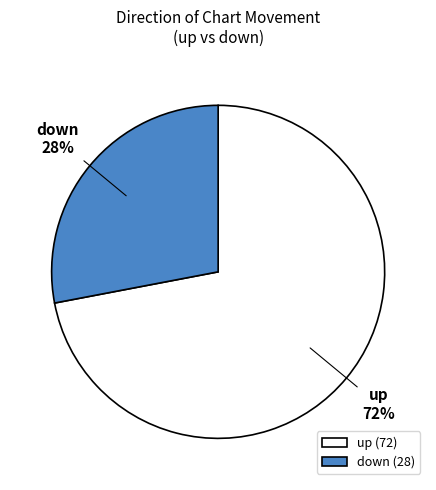

Is down the majority of the pie?

No